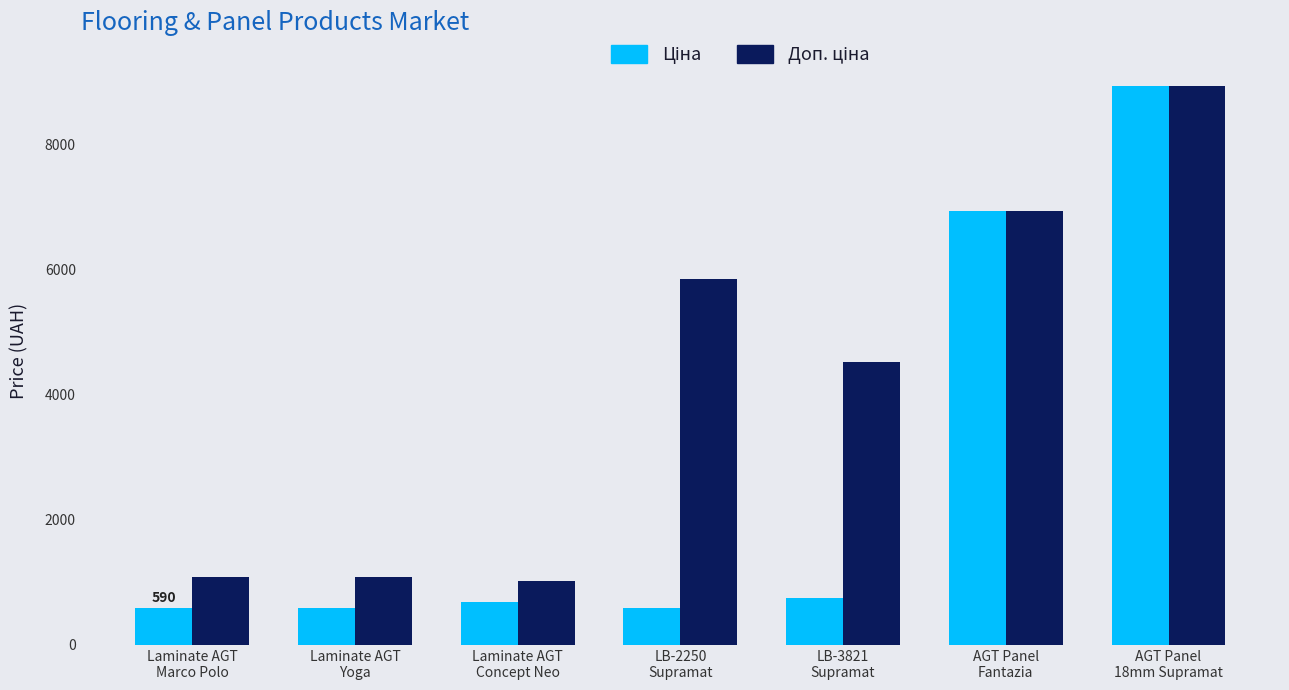

At how many categories does at least one series exceed 5104?

3